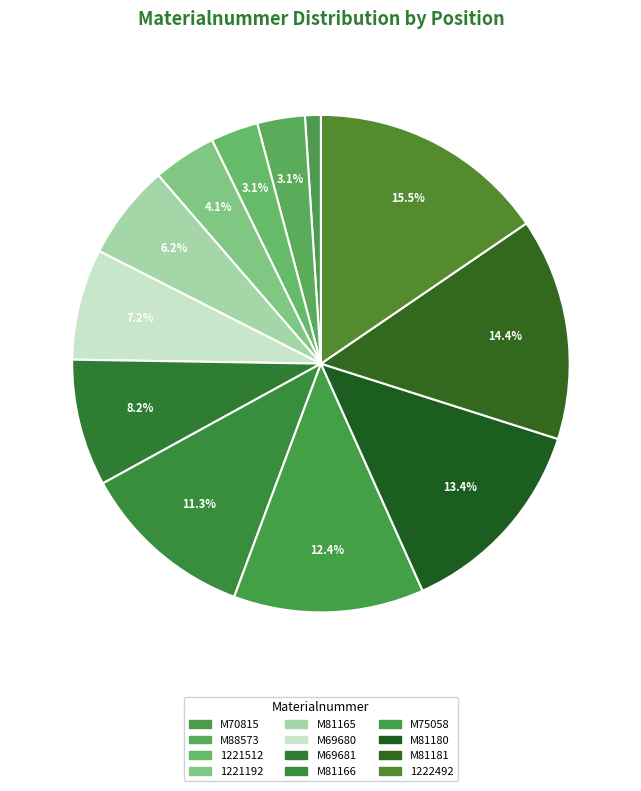

Count the number of slices in the pie.

12